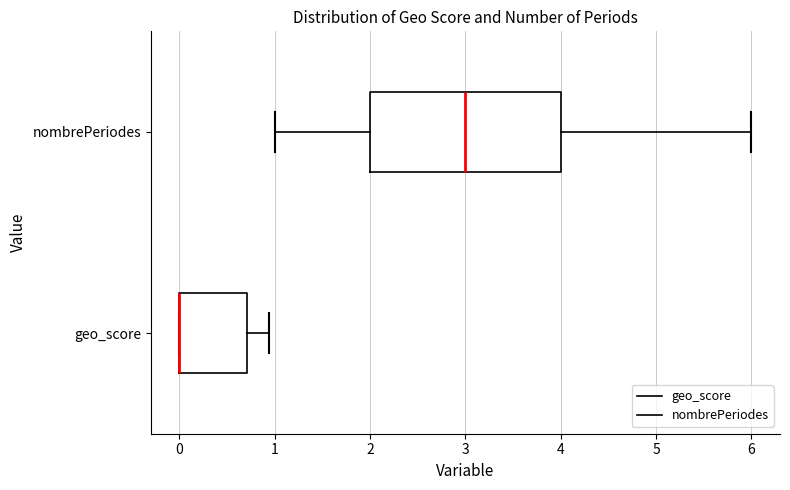

Where does the left whisker of the box for nombrePeriodes end on the x-axis? The values are not printed on the chart, so give them approximately, as read against the axis.

1.0